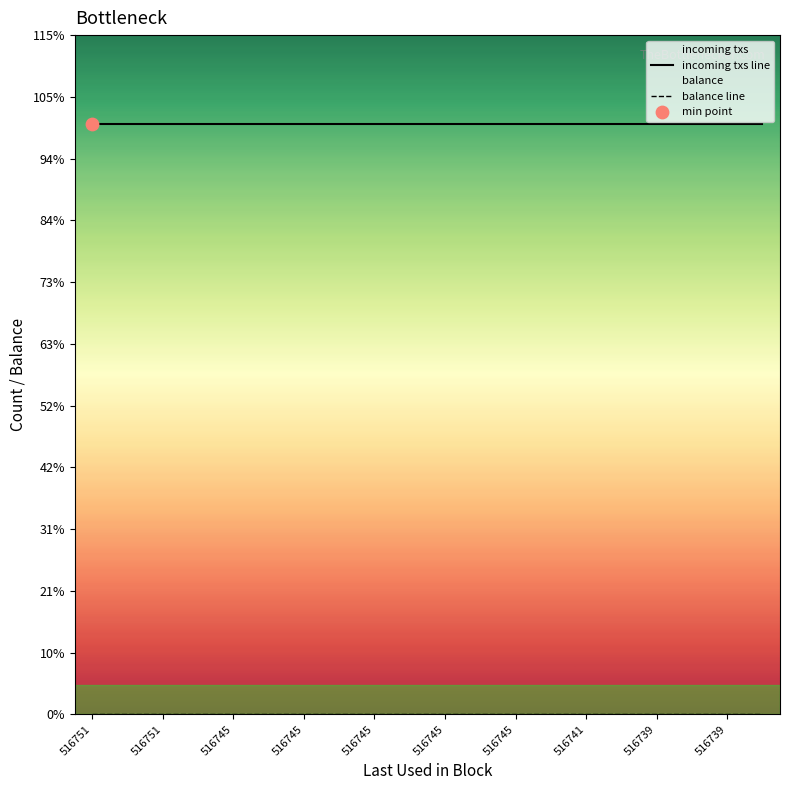

At how many categories does at least one series exceed 0?

20